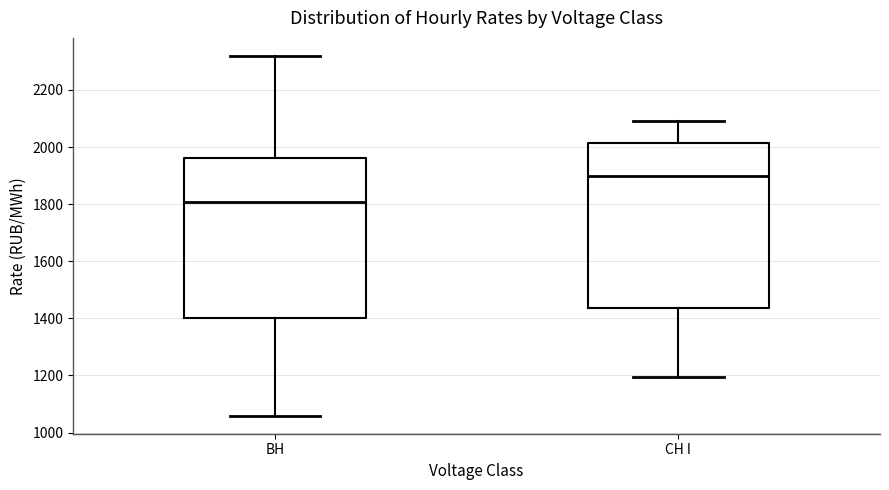

Which box has the highest median line?

СН I